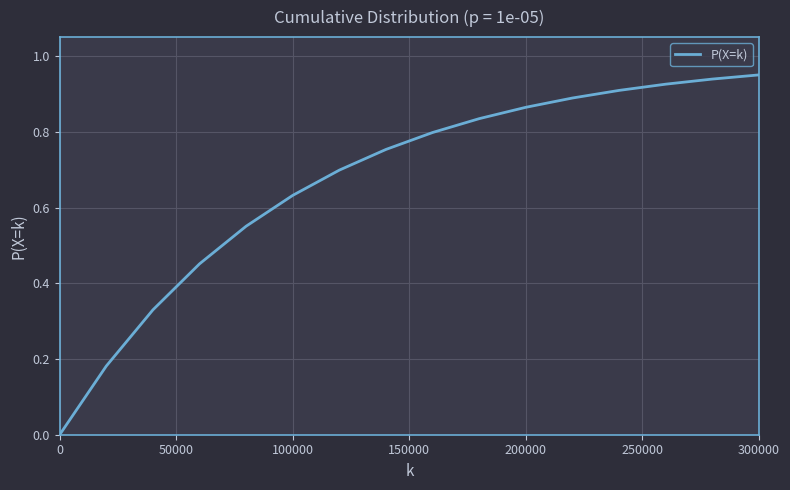

What is the value of the 11th point from the left?

0.9